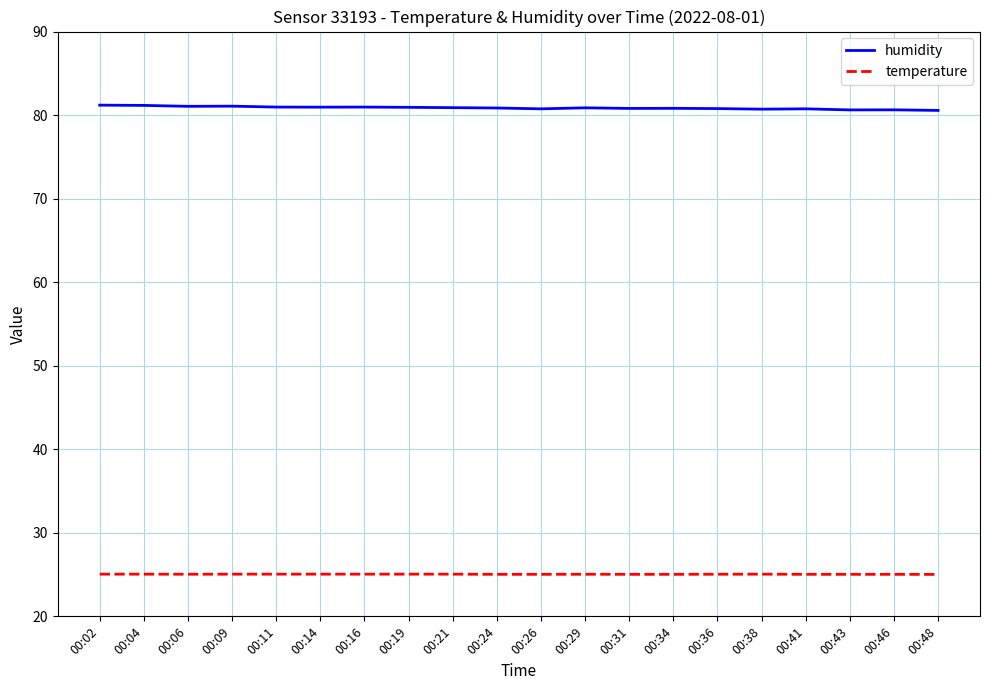

True or false: humidity and temperature cross at least once.

False